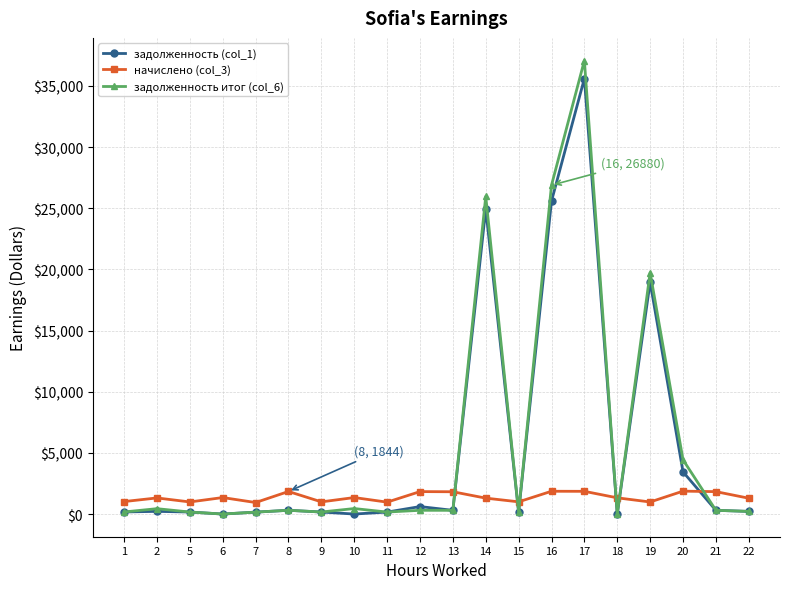

The value of начислено (col_3) at 10 is 1348.3. True or false?

True